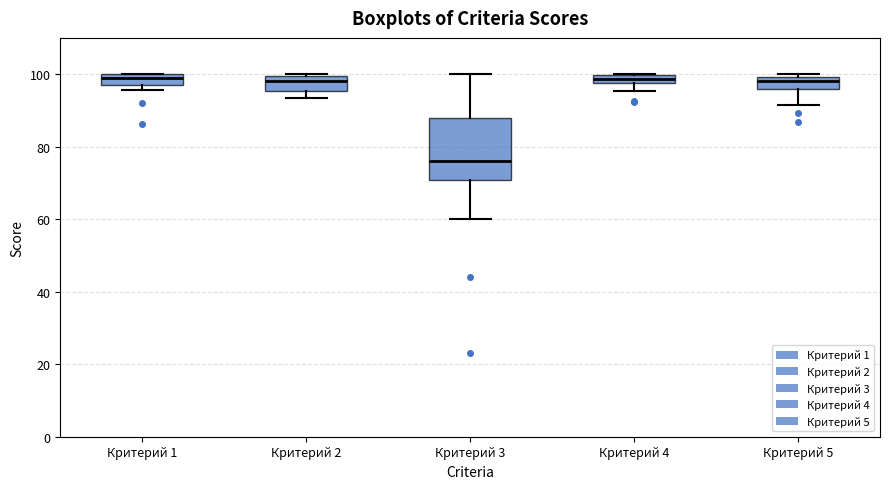

Where does the upper whisker of the box for Критерий 3 end on the y-axis? The values are not printed on the chart, so give them approximately, as read against the axis.

100